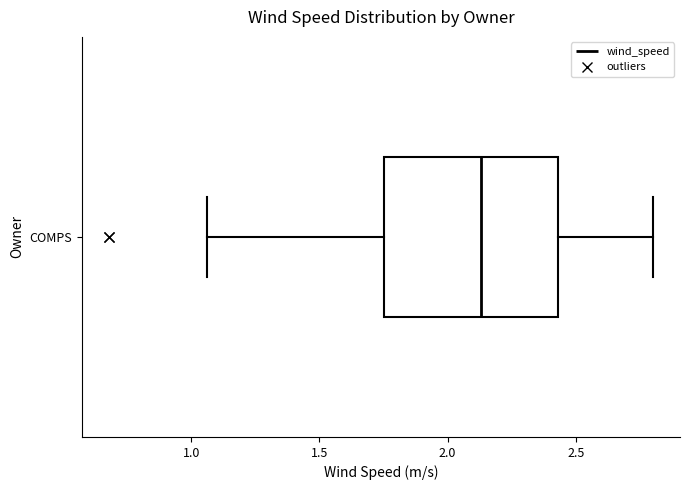

Where does the left whisker of the box for COMPS end on the x-axis? The values are not printed on the chart, so give them approximately, as read against the axis.

1.05